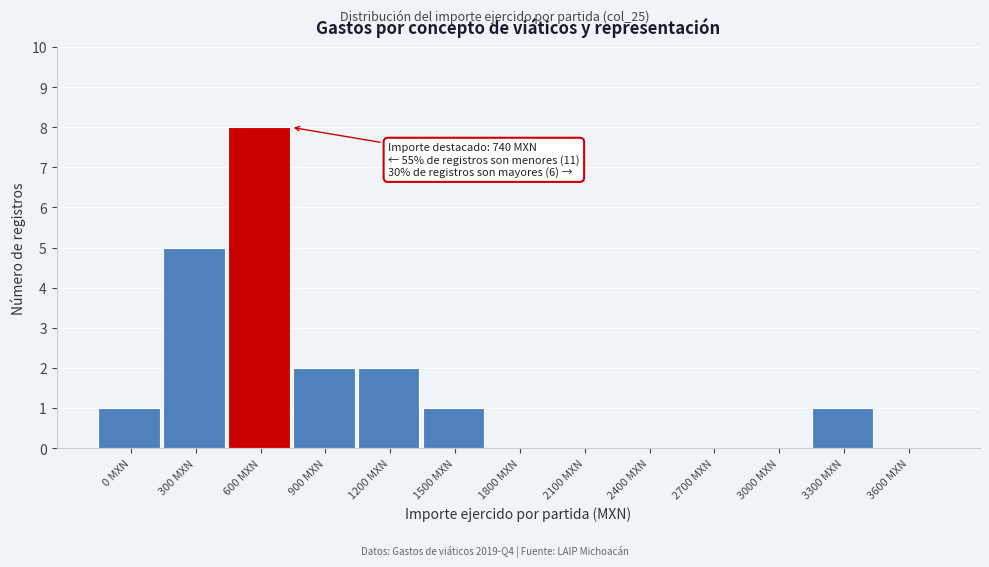

Reading right to left, extract all data points from this chart.

3600 MXN=0	3300 MXN=1	3000 MXN=0	2700 MXN=0	2400 MXN=0	2100 MXN=0	1800 MXN=0	1500 MXN=1	1200 MXN=2	900 MXN=2	600 MXN=8	300 MXN=5	0 MXN=1